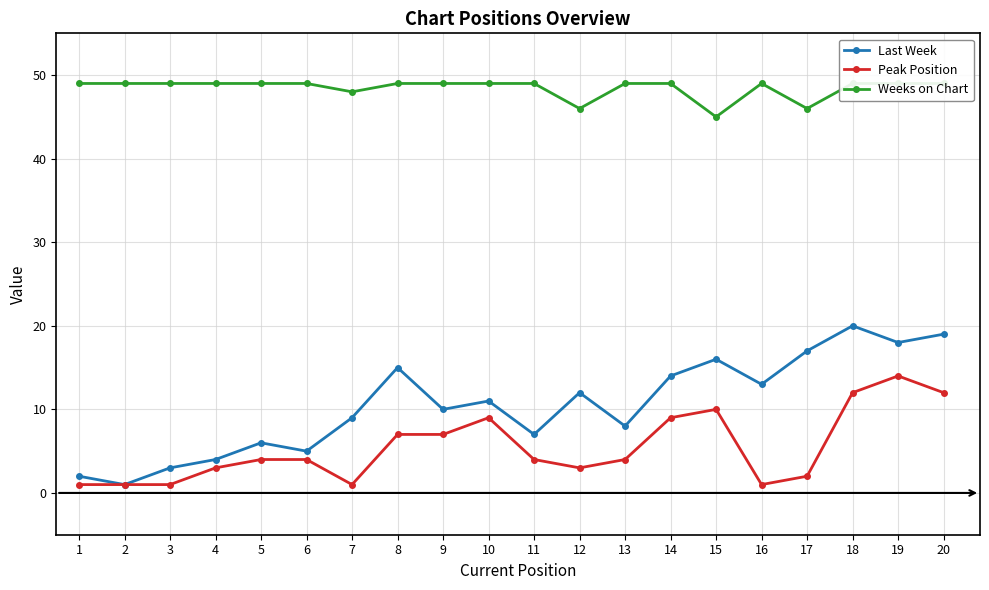

True or false: Peak Position and Weeks on Chart cross at least once.

False